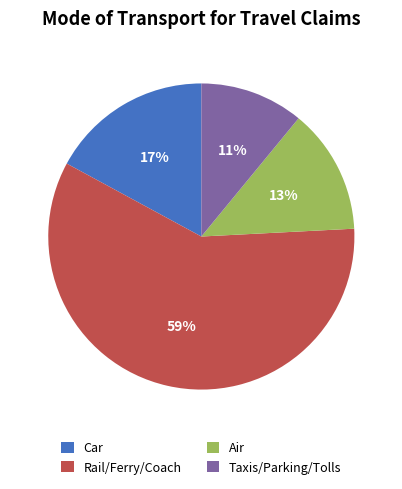

To the nearest percent, what is the difference between the largest and smallest slice percentages?

48%